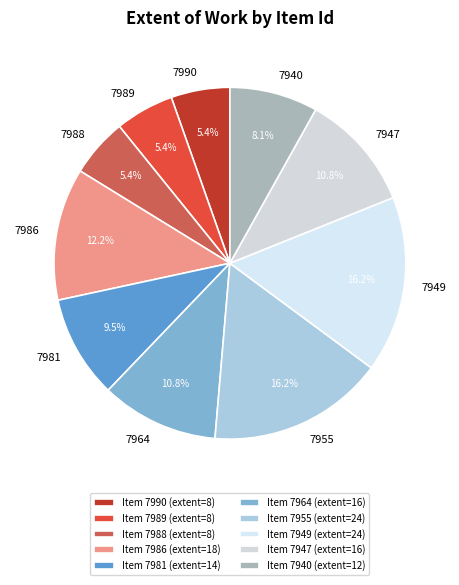

What percentage is the 7940 slice, to the nearest percent?

8%